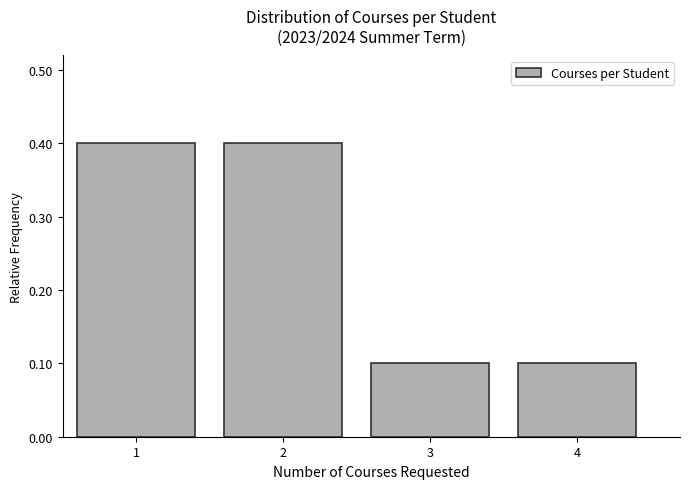

Reading right to left, what are all the values shown in this chart?

0.1	0.1	0.4	0.4